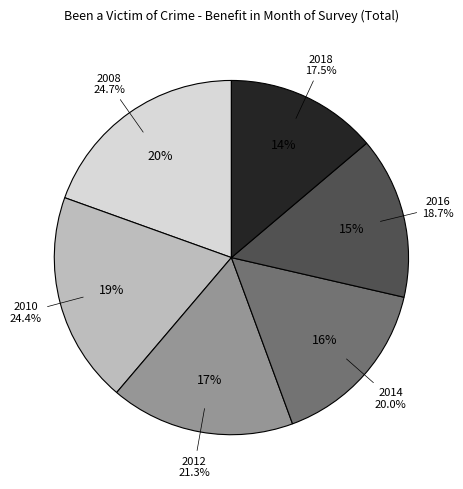

What percentage is the 2010 slice, to the nearest percent?

19%